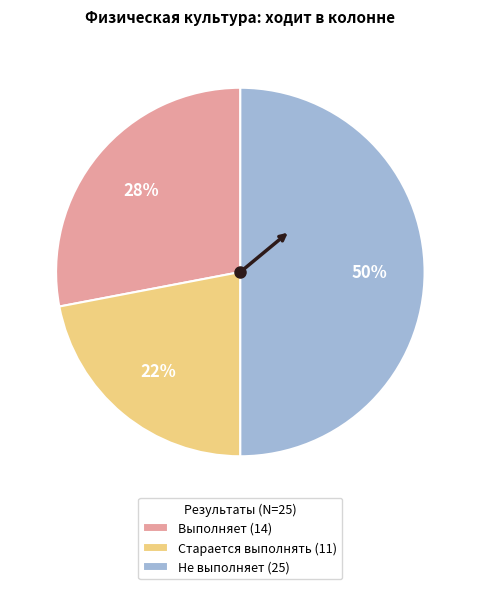

How many segments does this pie chart have?

3